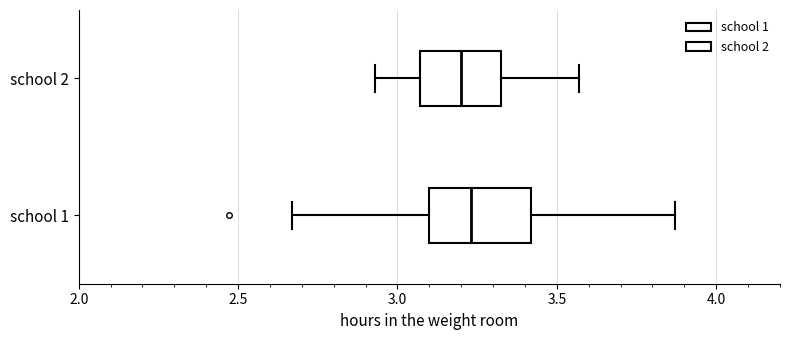

Where does the median line of the box for school 2 sit on the x-axis? The values are not printed on the chart, so give them approximately, as read against the axis.

3.20